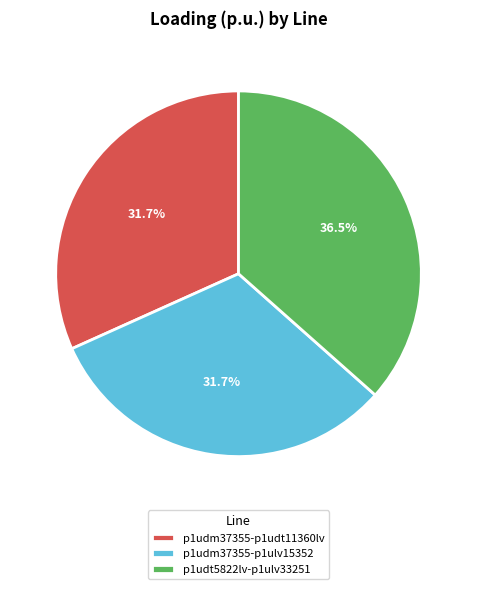

Which category has the biggest portion of the pie?

p1udt5822lv-p1ulv33251